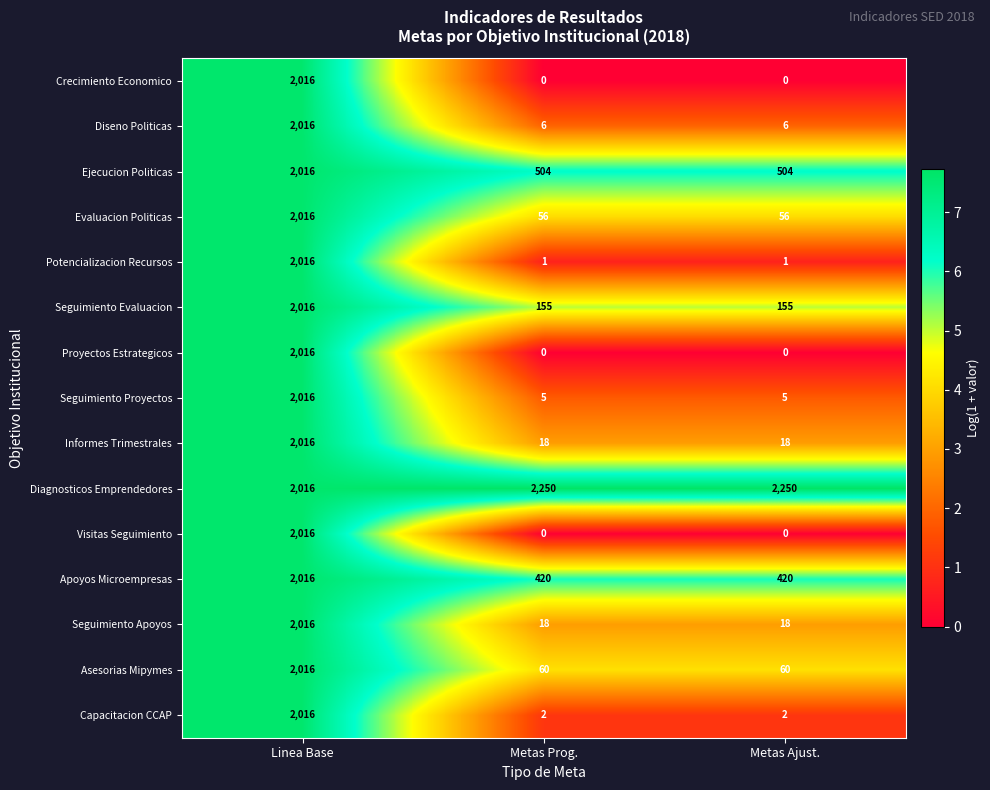

What is the lowest value of the Ejecucion Politicas series?

504